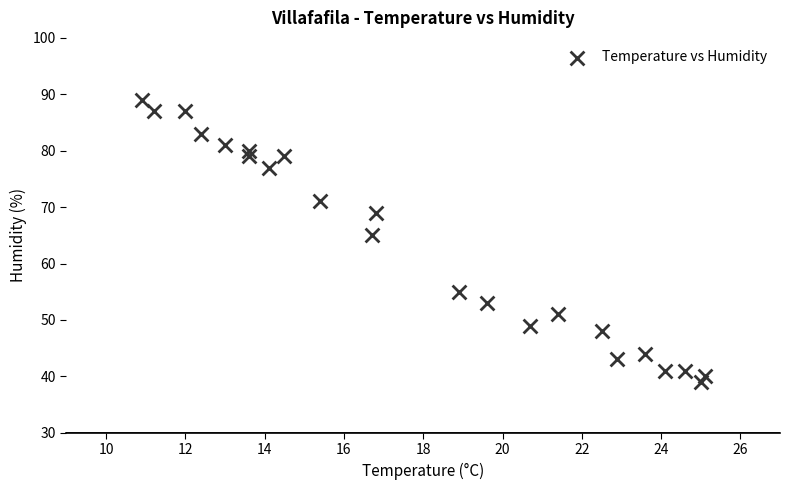

What Y value in the scatter plot is closest to 64?

65